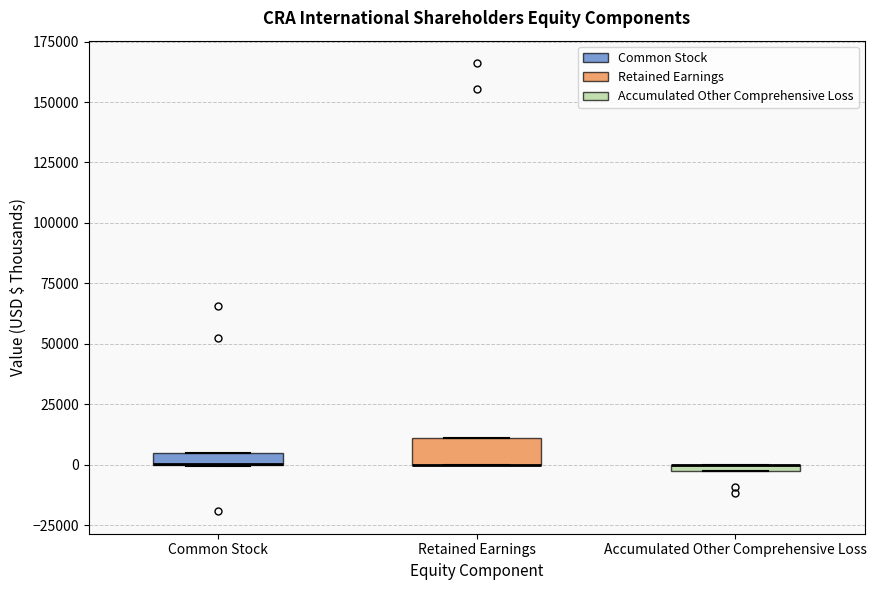

Where is the upper edge of the box for Common Stock on the y-axis? The values are not printed on the chart, so give them approximately, as read against the axis.

5000